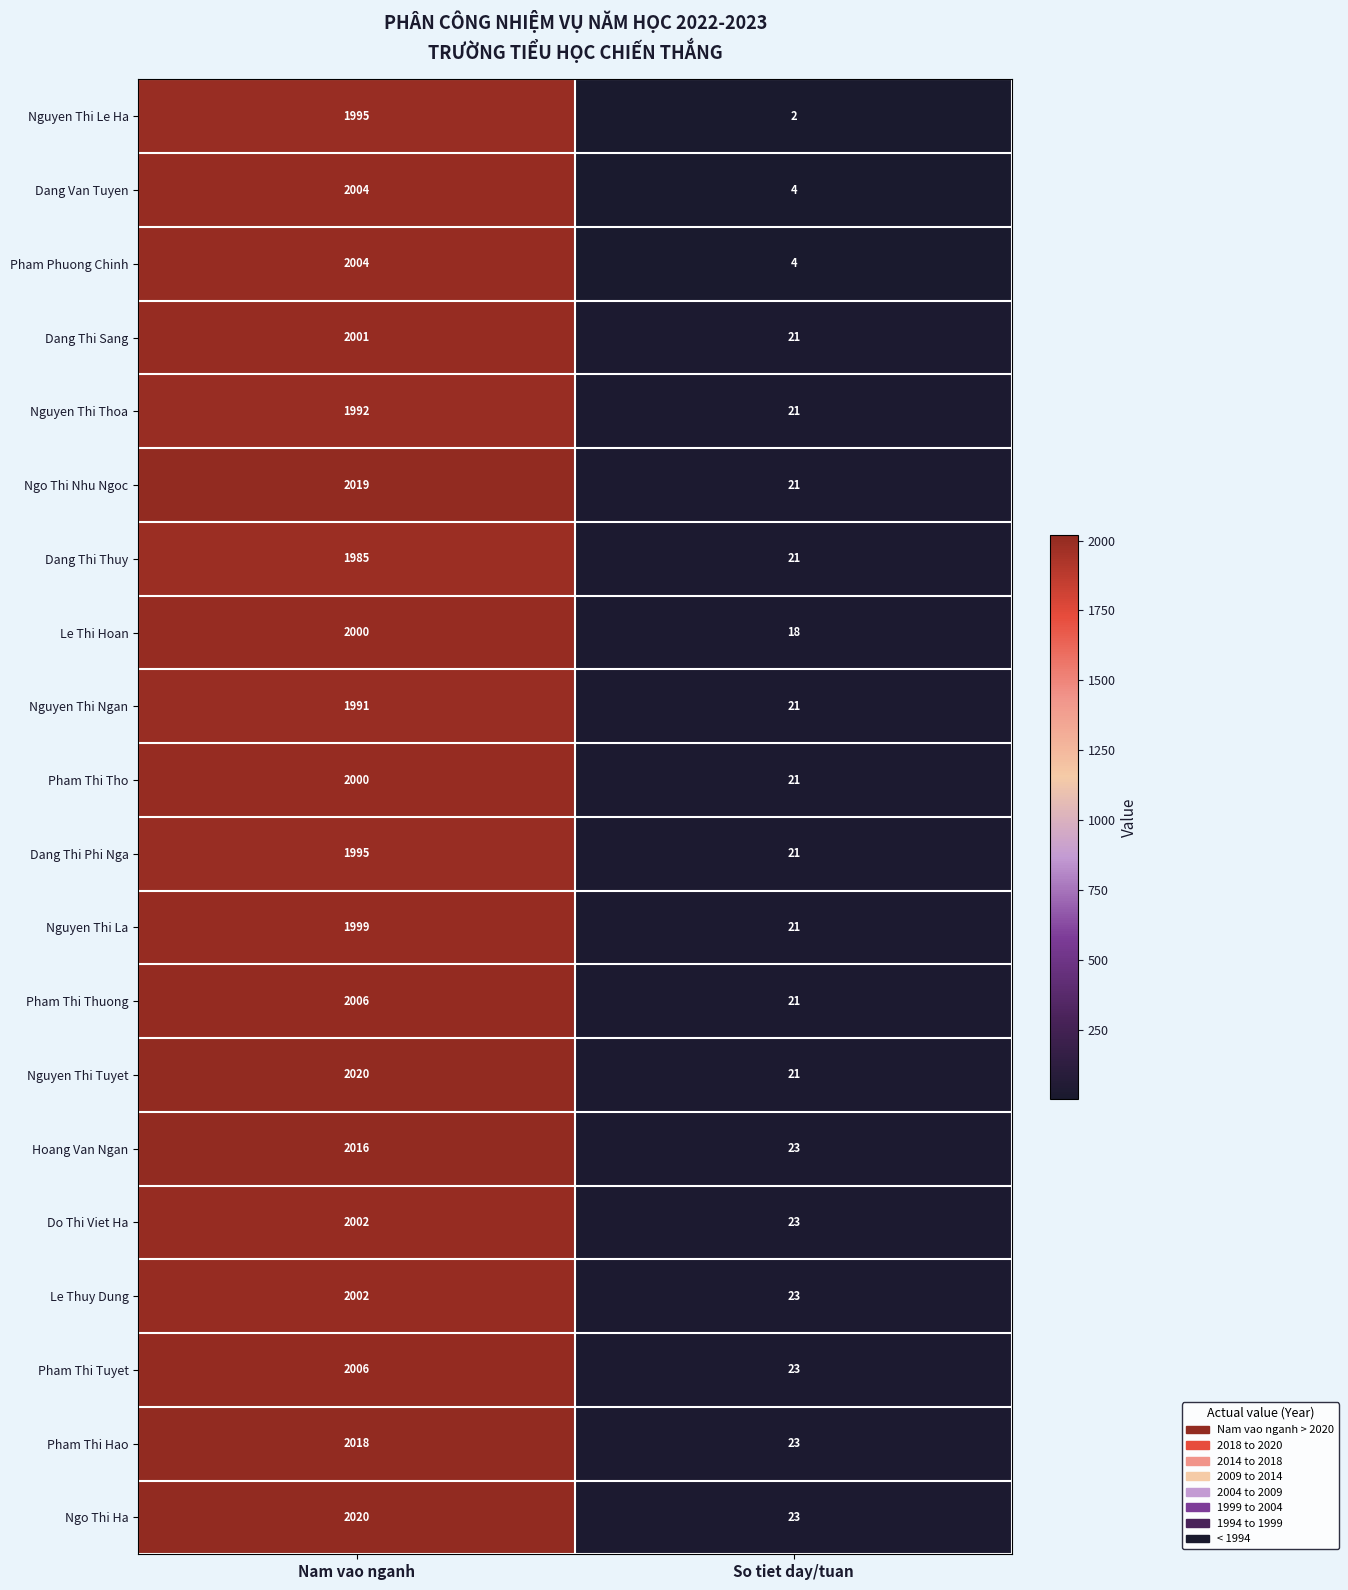

Where is Do Thi Viet Ha nearest to the value 1012?

So tiet day/tuan